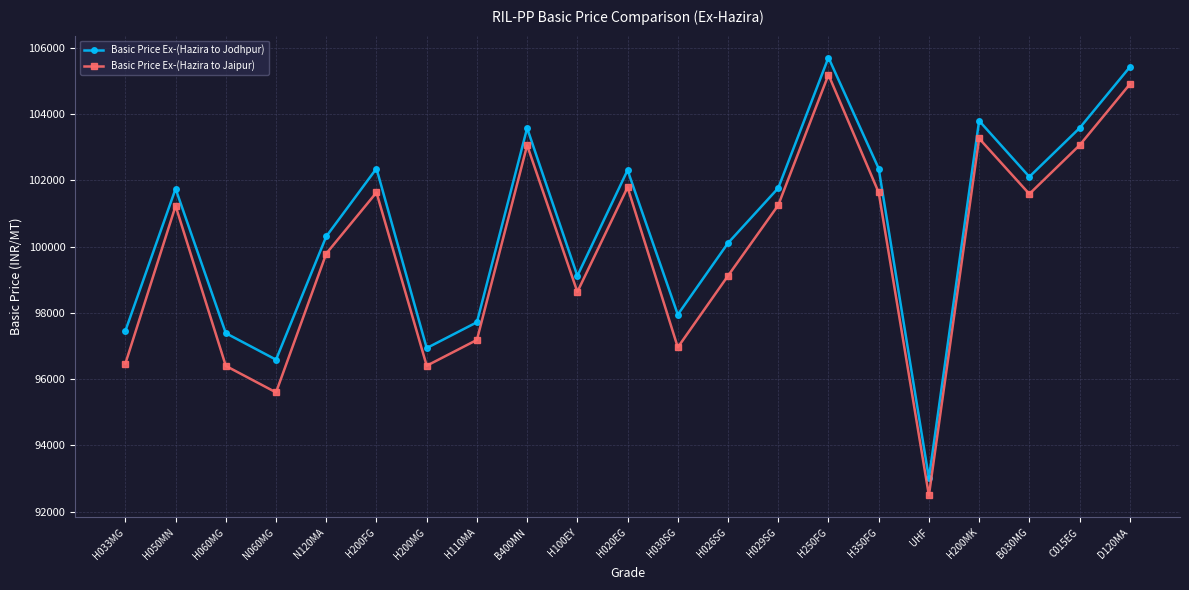

What is the label of the 3rd point from the left?

H060MG